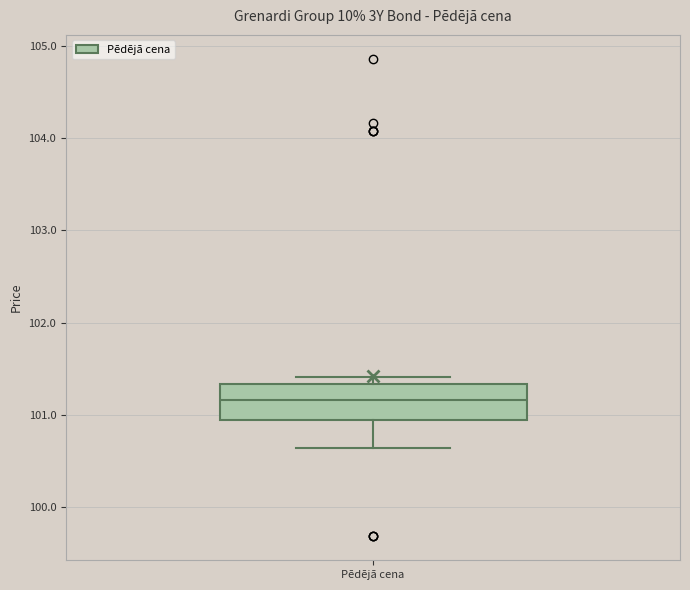

Where does the lower whisker of the box for Pēdējā cena end on the y-axis? The values are not printed on the chart, so give them approximately, as read against the axis.

100.6